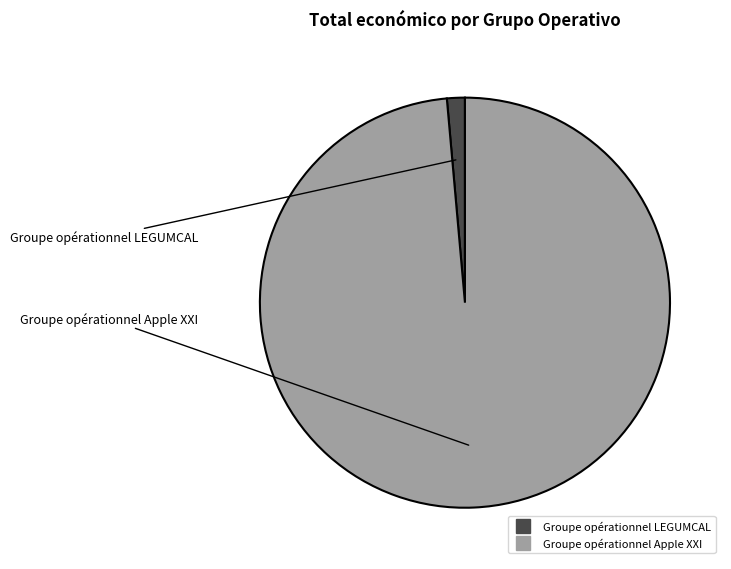

Is it true that Groupe opérationnel LEGUMCAL is 1% of the pie?

True